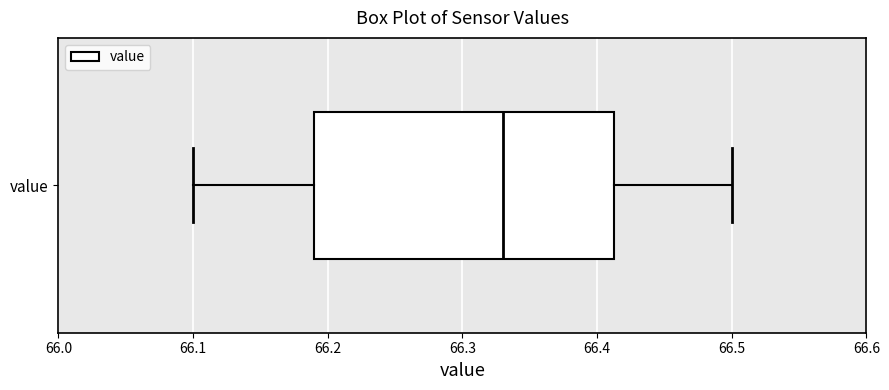

Read this box plot against the x-axis: the position of the median line, the range covered by the box, and the ends of both whiskers. The values are not printed on the chart, so give them approximately, as read against the axis.

median 66.33, box 66.19 to 66.41, whiskers 66.10 to 66.50